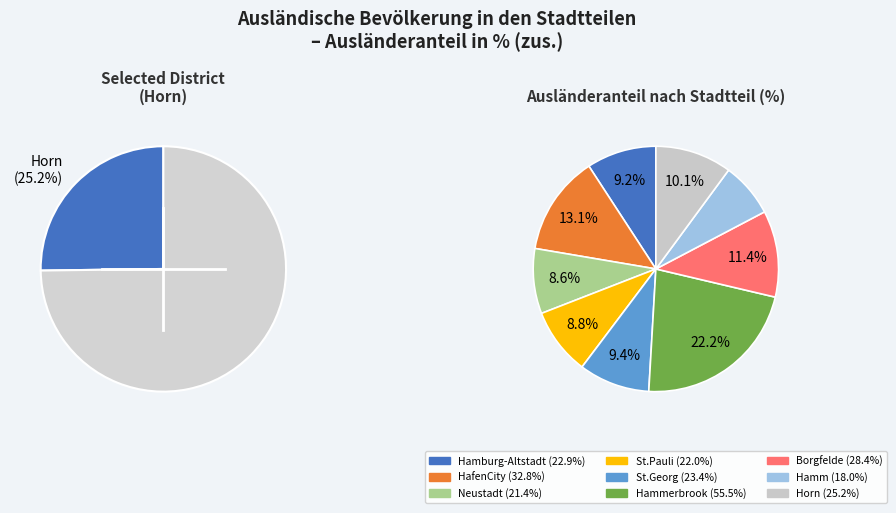

Is there any slice that represents more than half of the pie?

No